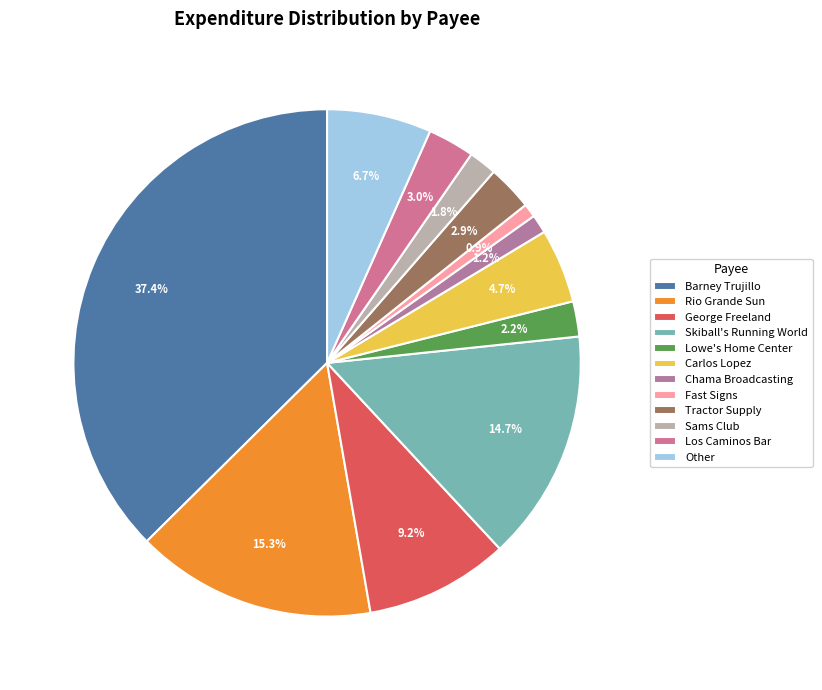

To the nearest percent, what is the difference between the largest and smallest slice percentages?

37%